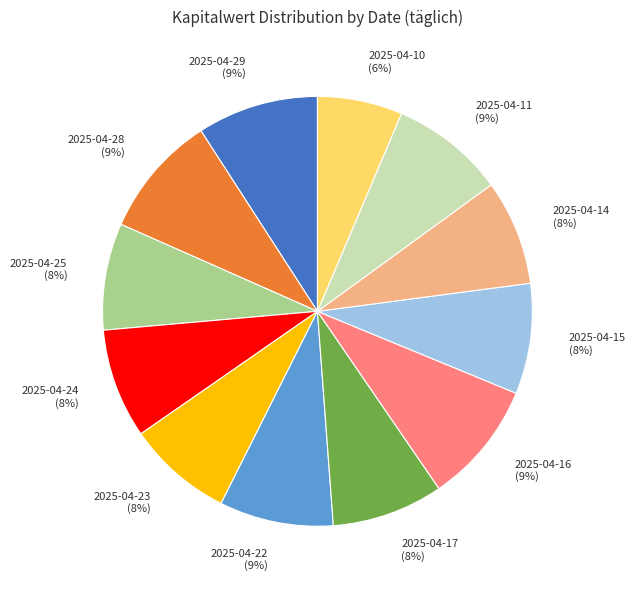

Is there any slice that represents more than half of the pie?

No